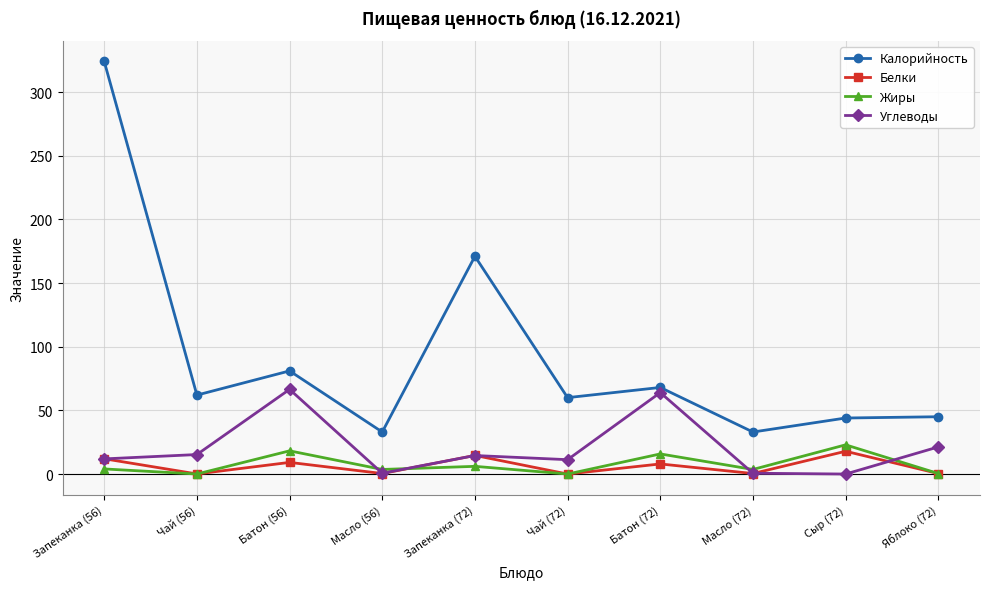

Where is the first local maximum for Белки?

Батон (56)